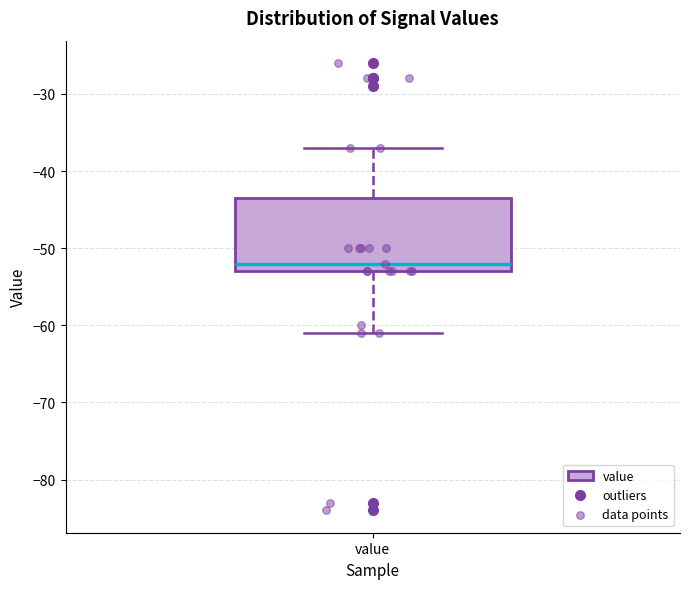

Transcribe this box plot: give where the median line is, the range the box spans, and where the two whiskers end, as read against the y-axis. The values are not printed on the chart, so give them approximately, as read against the axis.

median -52, box -53 to -43, whiskers -61 to -37